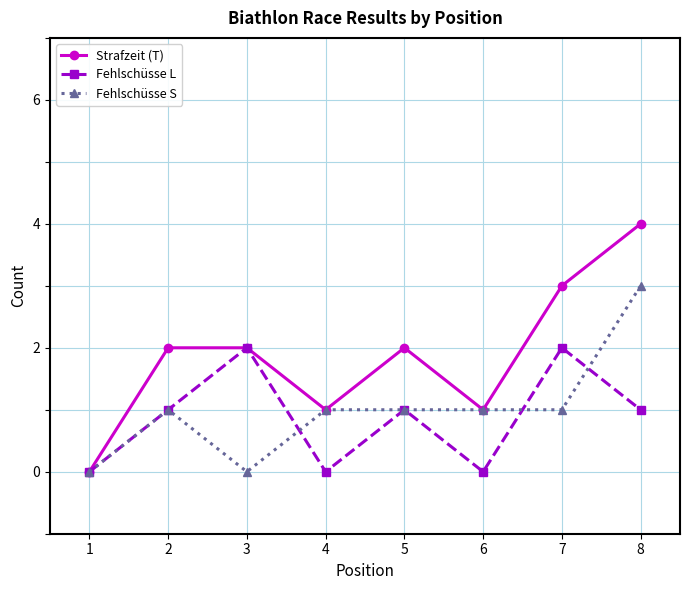

Reading left to right, list all the values displayed in this chart.

Strafzeit (T): 0	2	2	1	2	1	3	4
Fehlschüsse L: 0	1	2	0	1	0	2	1
Fehlschüsse S: 0	1	0	1	1	1	1	3